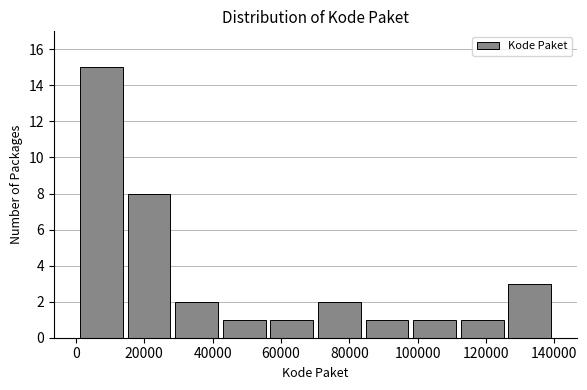

Reading left to right, list every bar in this chart as the range it spans on the x-axis followed by its height. Neither the bar edges nor the heights are printed on the chart, so give them approximately, as read against the axes.

0 to 14000: 15
14000 to 28000: 8
28000 to 42000: 2
42000 to 56000: 1
56000 to 70000: 1
70000 to 84000: 2
84000 to 98000: 1
98000 to 112000: 1
112000 to 126000: 1
126000 to 140000: 3